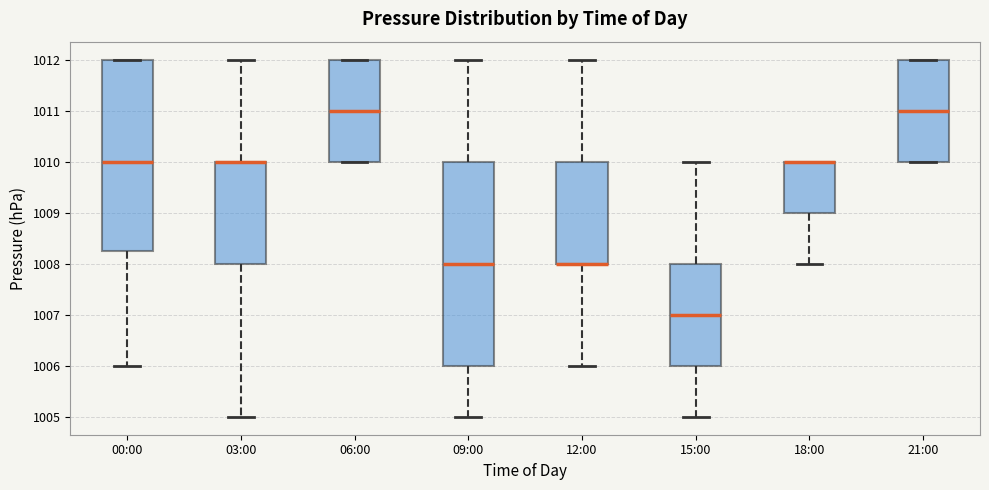

Which box is the tallest, from its lower edge to its upper edge?

09:00